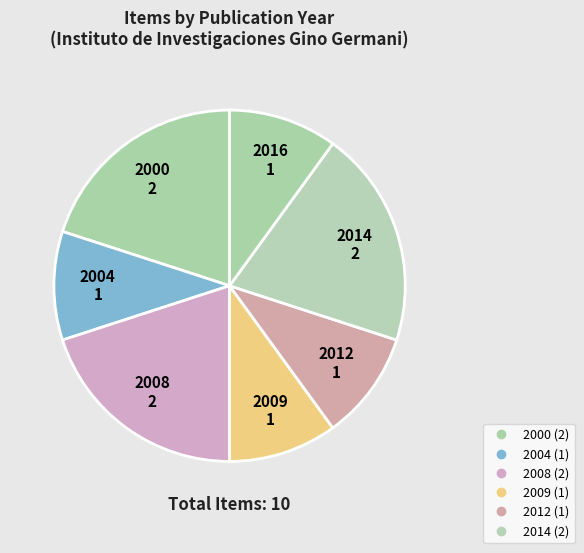

Is there any slice that represents more than half of the pie?

No